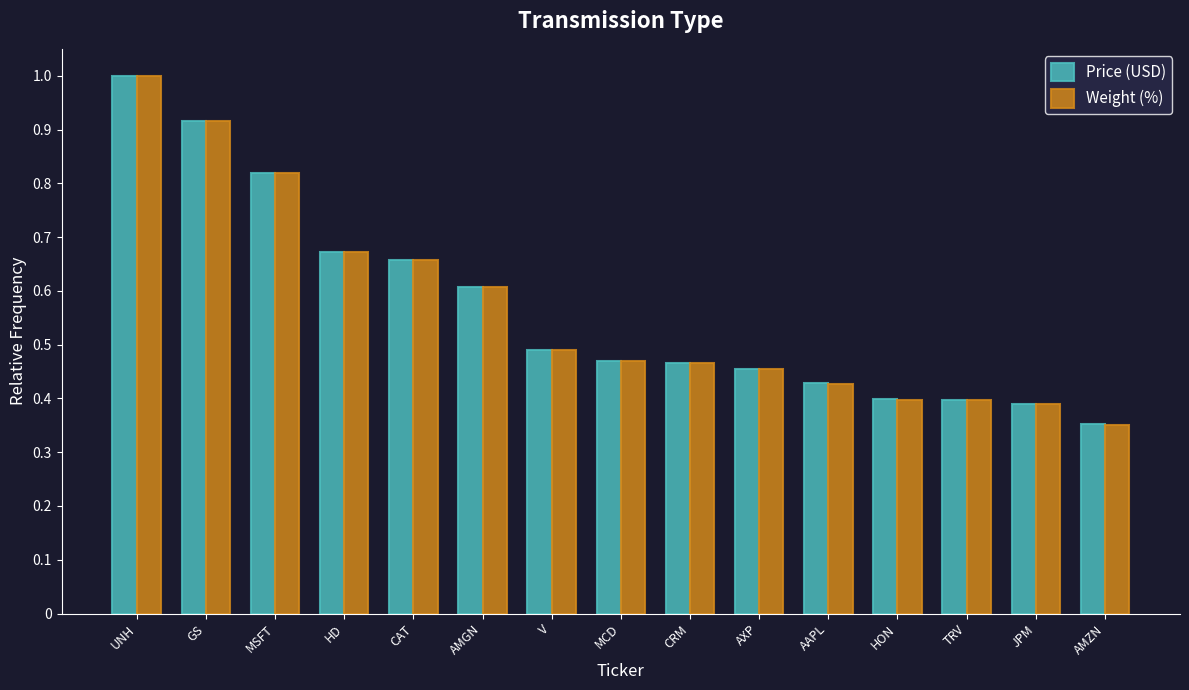

Are the bars horizontal?

No